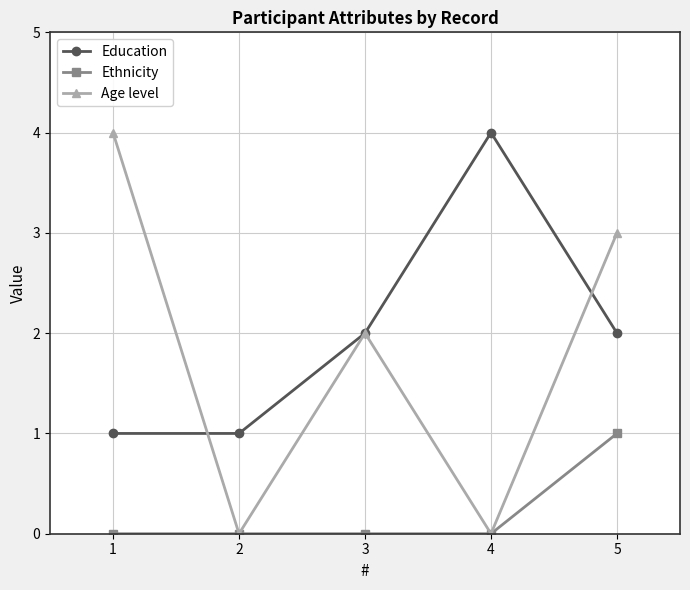

Which series has the widest spread of values?

Age level